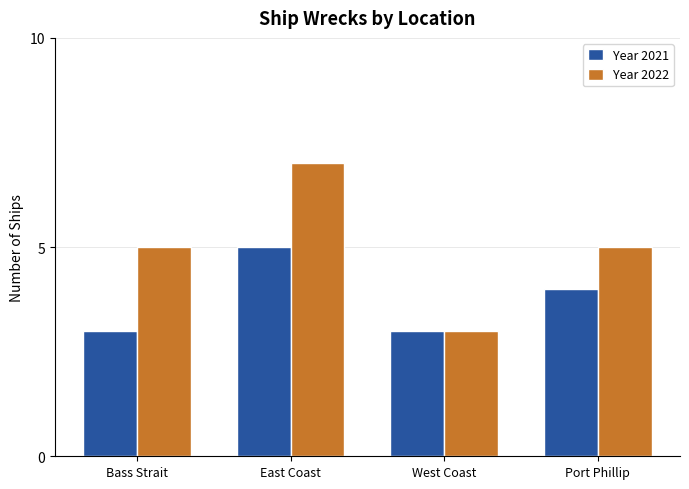

Where is Year 2021 nearest to the value 4?

Port Phillip